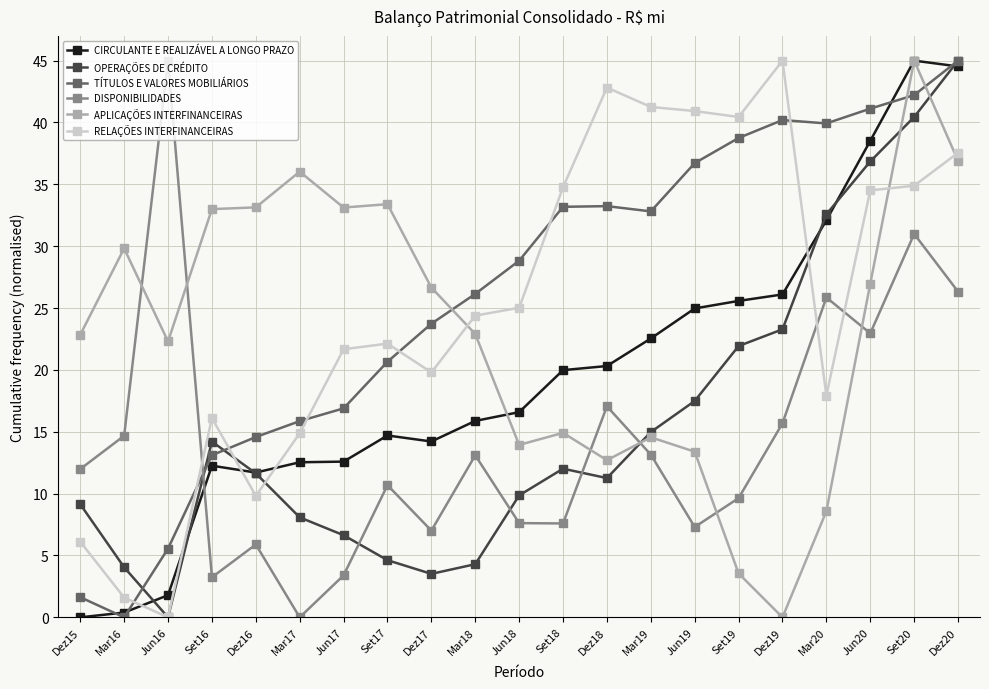

What is the average value of the CIRCULANTE E REALIZÁVEL A LONGO PRAZO series?

19.6